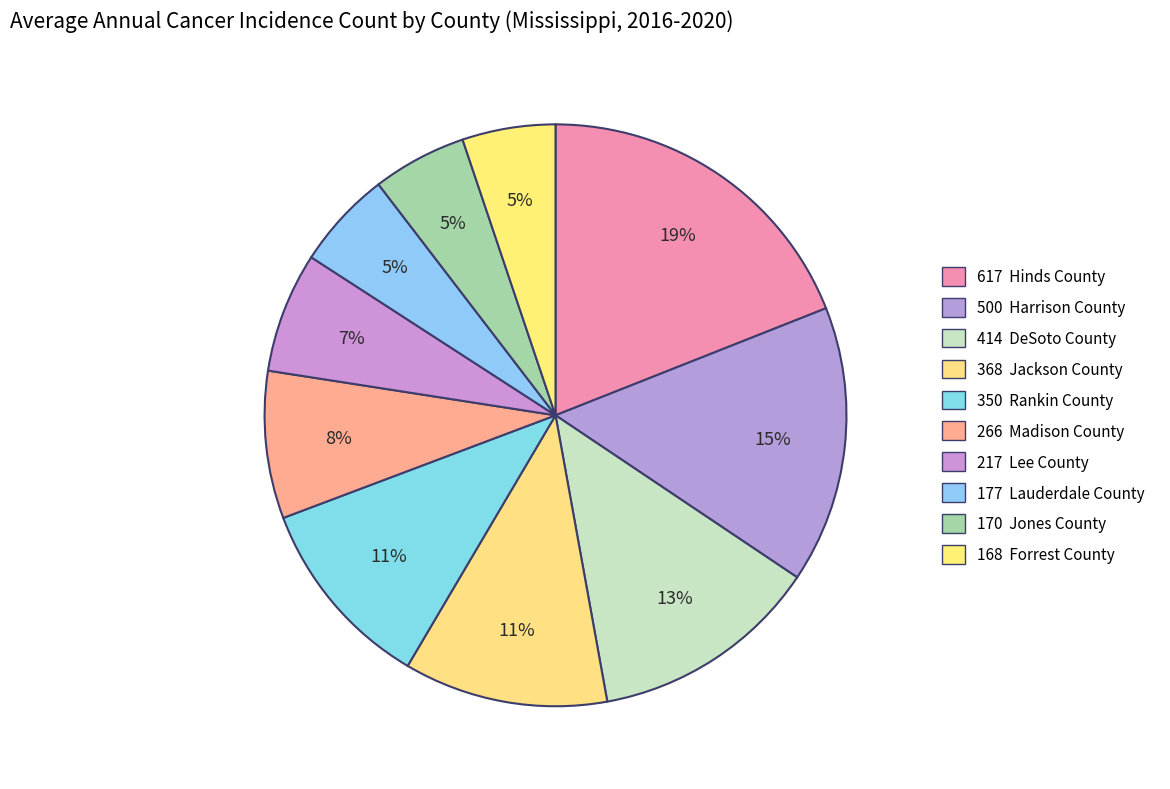

Count the number of slices in the pie.

10